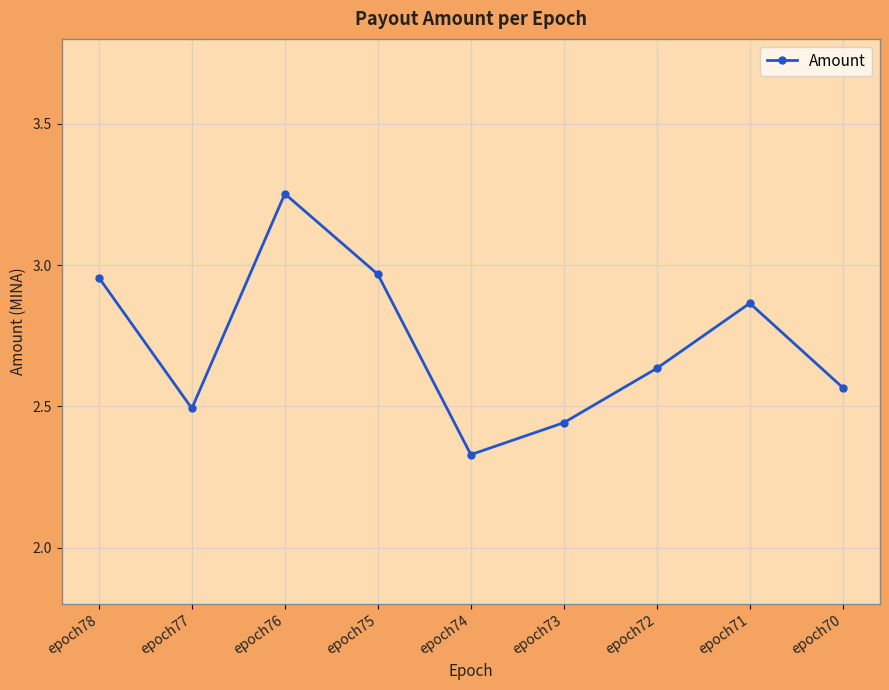

The chart shows a value of 4.0 at epoch71. True or false?

False